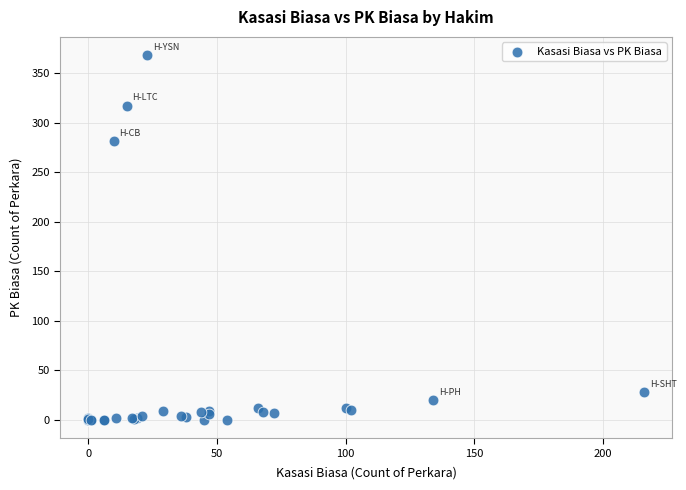

What Y value in the scatter plot is closest to 184?

281